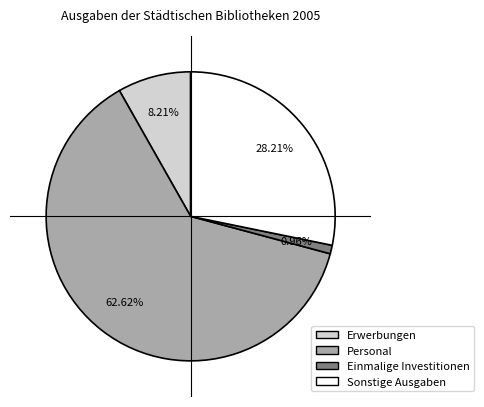

The Sonstige Ausgaben slice represents 20% of the pie. True or false?

False